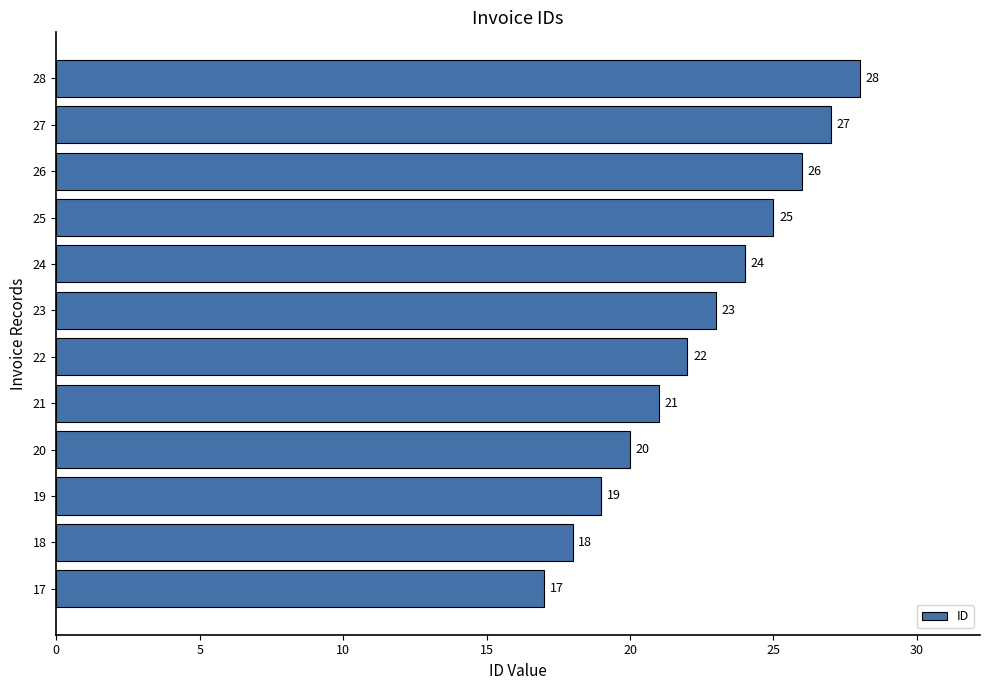

Reading bottom to top, extract all data points from this chart.

17=17	18=18	19=19	20=20	21=21	22=22	23=23	24=24	25=25	26=26	27=27	28=28